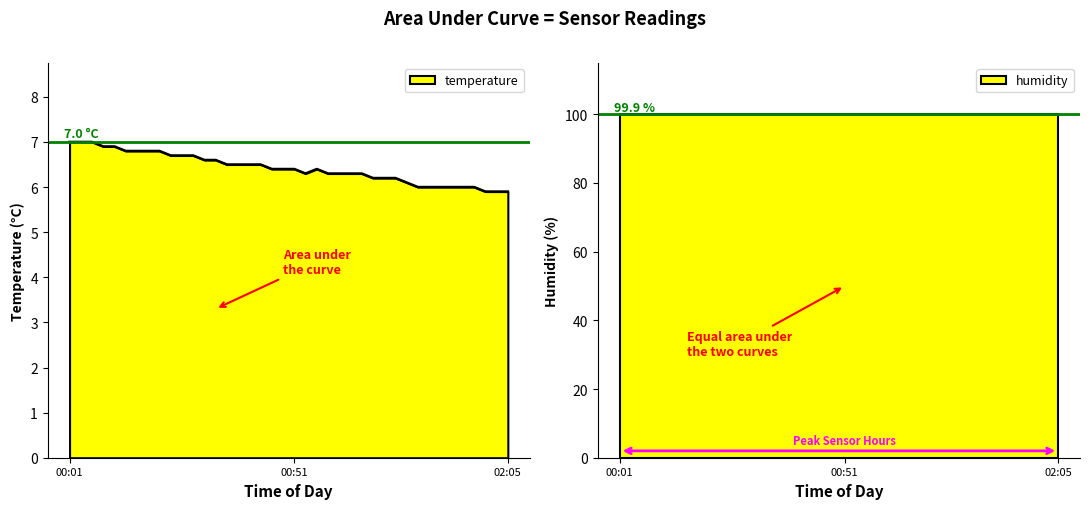

Approximately how many times larger is the value at 00:43 compared to 00:38?

1.0